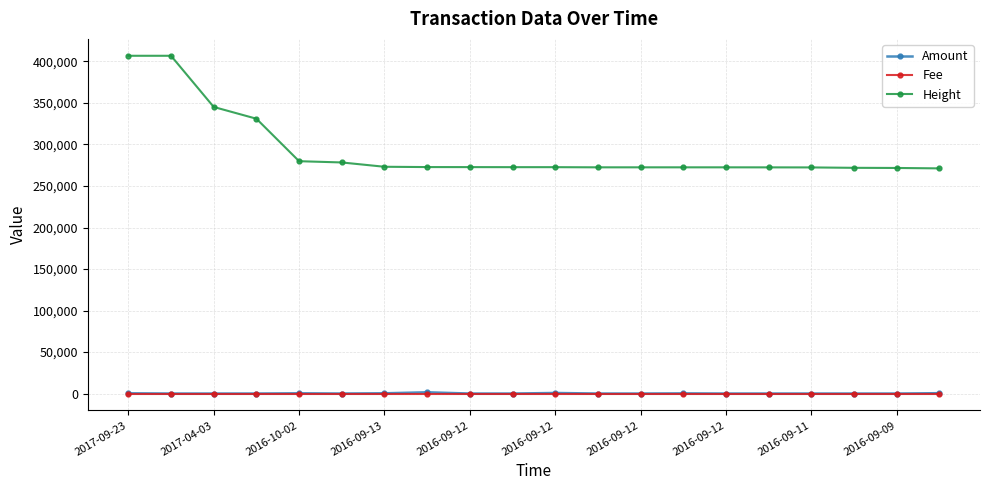

Does the chart have visible grid lines?

Yes